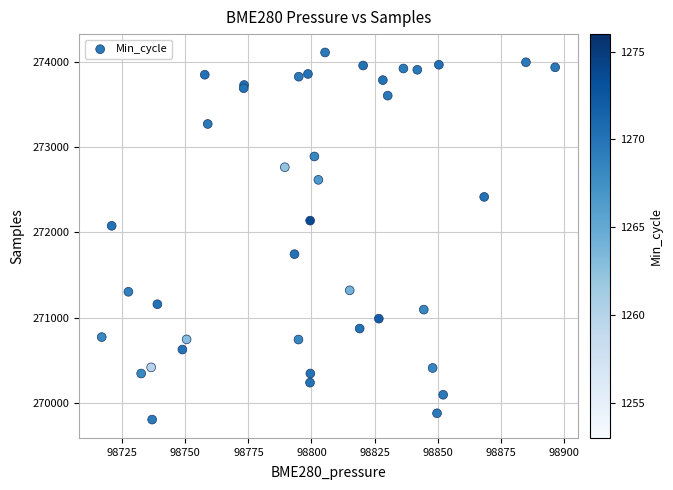

What Y value in the scatter plot is closest to 271957?

272077